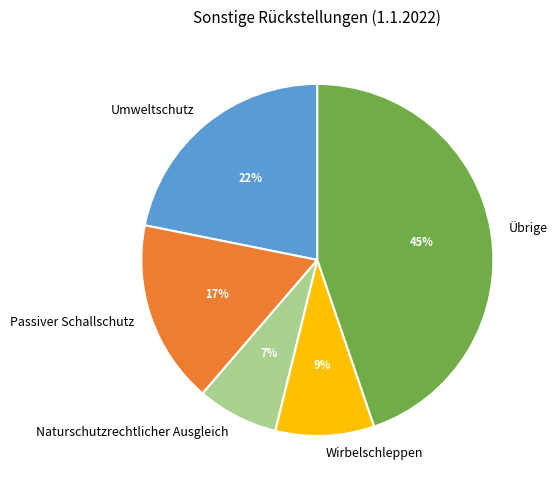

What percentage is the Naturschutzrechtlicher Ausgleich slice, to the nearest percent?

7%